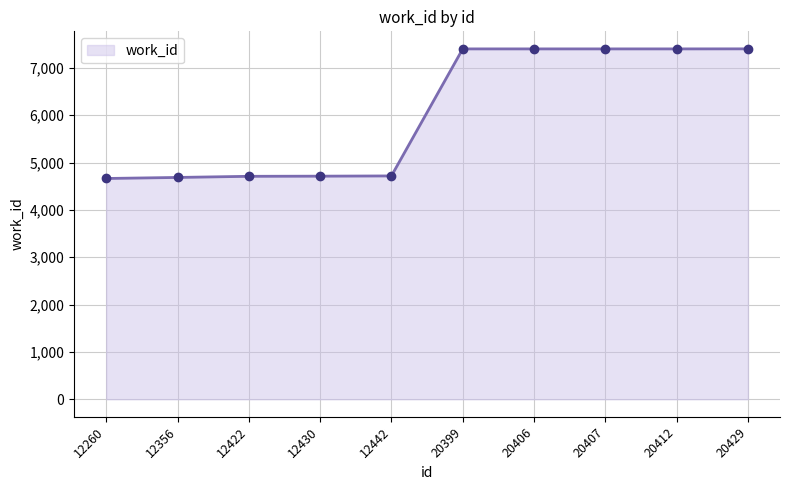

How many lines are shown in the chart?

1